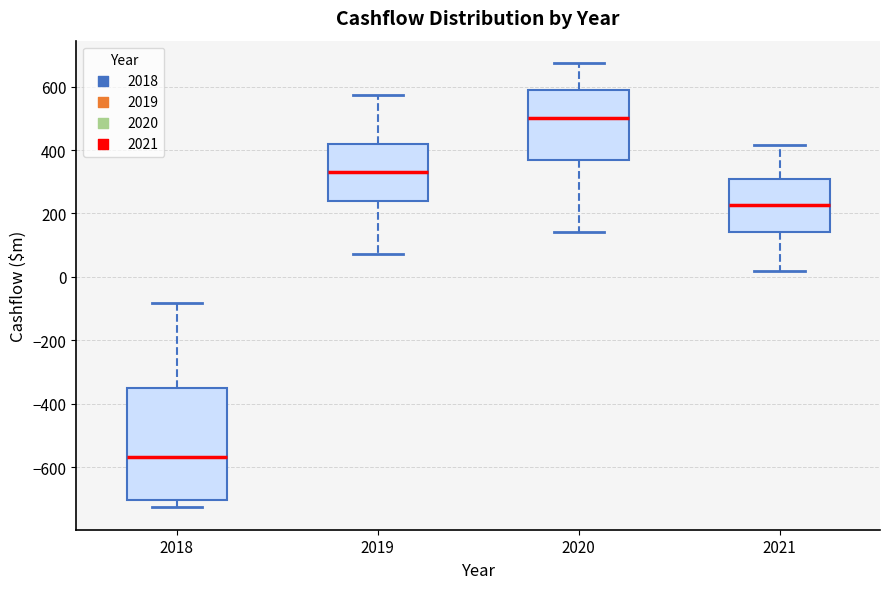

Reading left to right, transcribe this box plot: for each box, give where its median line is, the range the box spans, and where its two whiskers end, as read against the y-axis. The values are not printed on the chart, so give them approximately, as read against the axis.

2018: median -560, box -700 to -360, whiskers -720 to -80
2019: median 340, box 240 to 420, whiskers 80 to 580
2020: median 500, box 360 to 600, whiskers 140 to 680
2021: median 220, box 140 to 300, whiskers 20 to 420